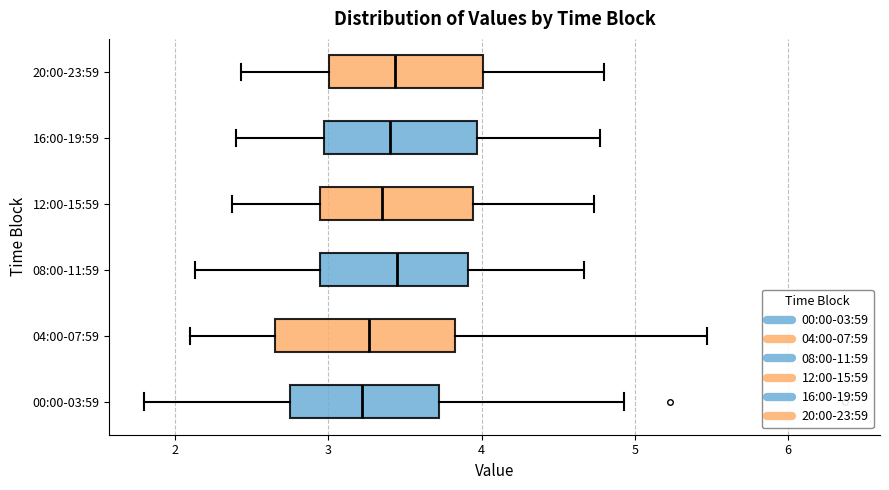

Comparing the boxes themselves (not the whiskers), which one is the widest?

04:00-07:59